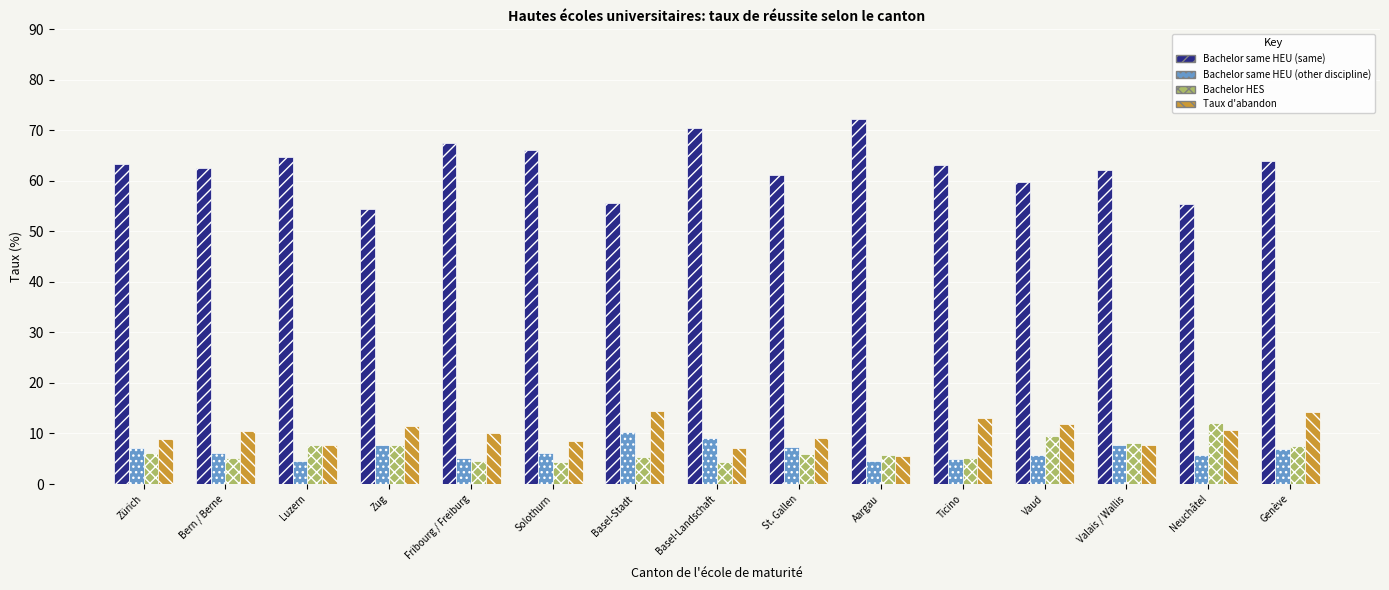

Which series has the largest range (max minus min)?

Bachelor same HEU (same)